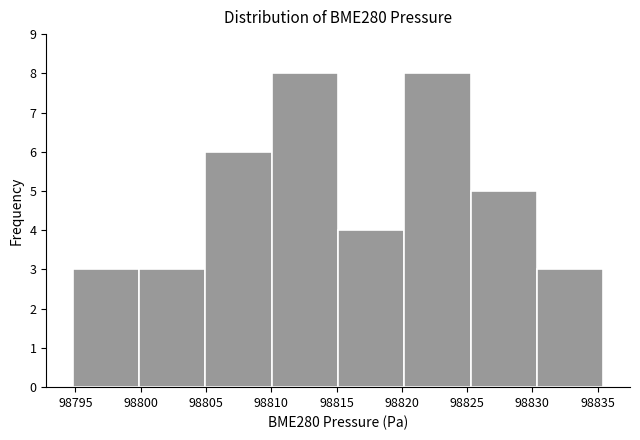

Reading left to right, transcribe this chart: for each bar, give the range it covers on the x-axis and its height. Neither the bar edges nor the heights are printed on the chart, so give them approximately, as read against the axes.

98795.0 to 98800.0: 3
98800.0 to 98805.0: 3
98805.0 to 98810.0: 6
98810.0 to 98815.0: 8
98815.0 to 98820.0: 4
98820.0 to 98825.5: 8
98825.5 to 98830.5: 5
98830.5 to 98835.5: 3